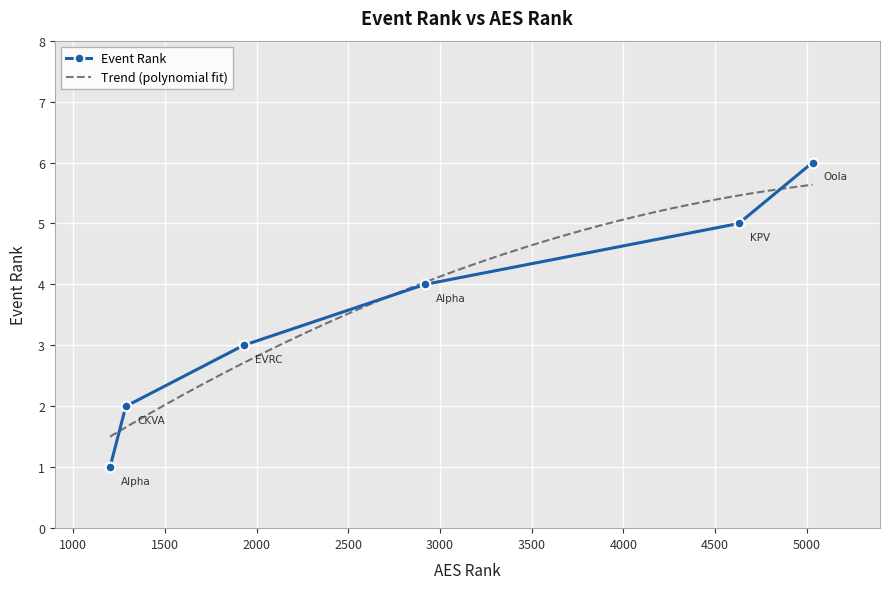

True or false: Event Rank has more than 0 interior local peaks.

False